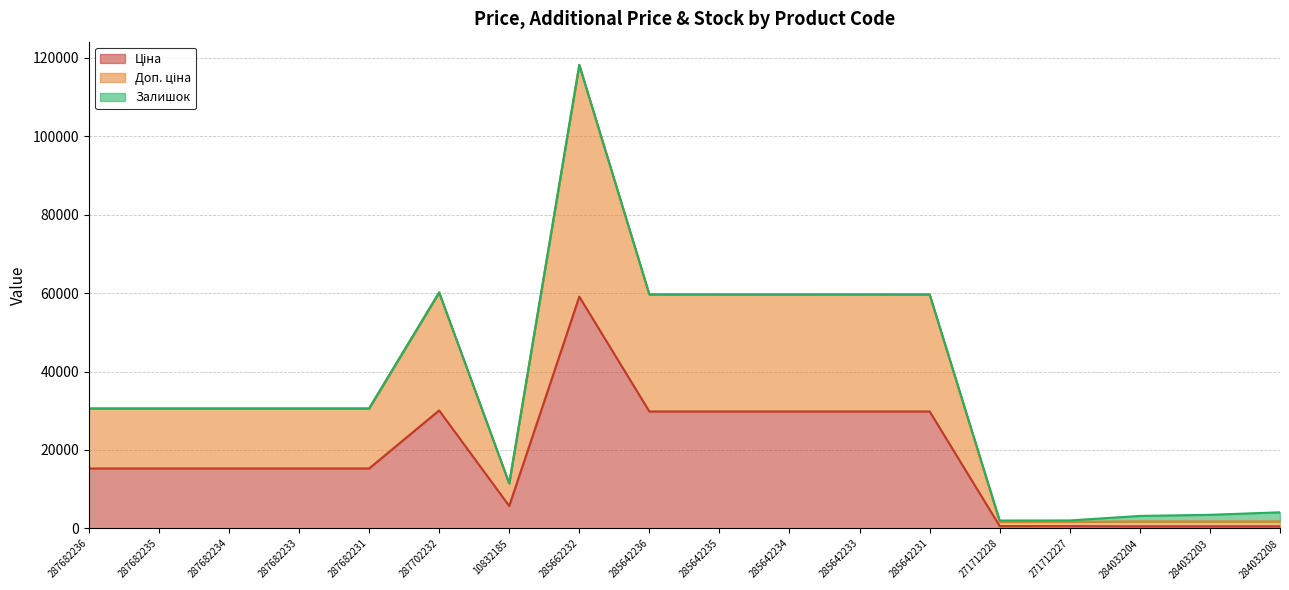

True or false: Ціна and Доп. ціна cross at least once.

False